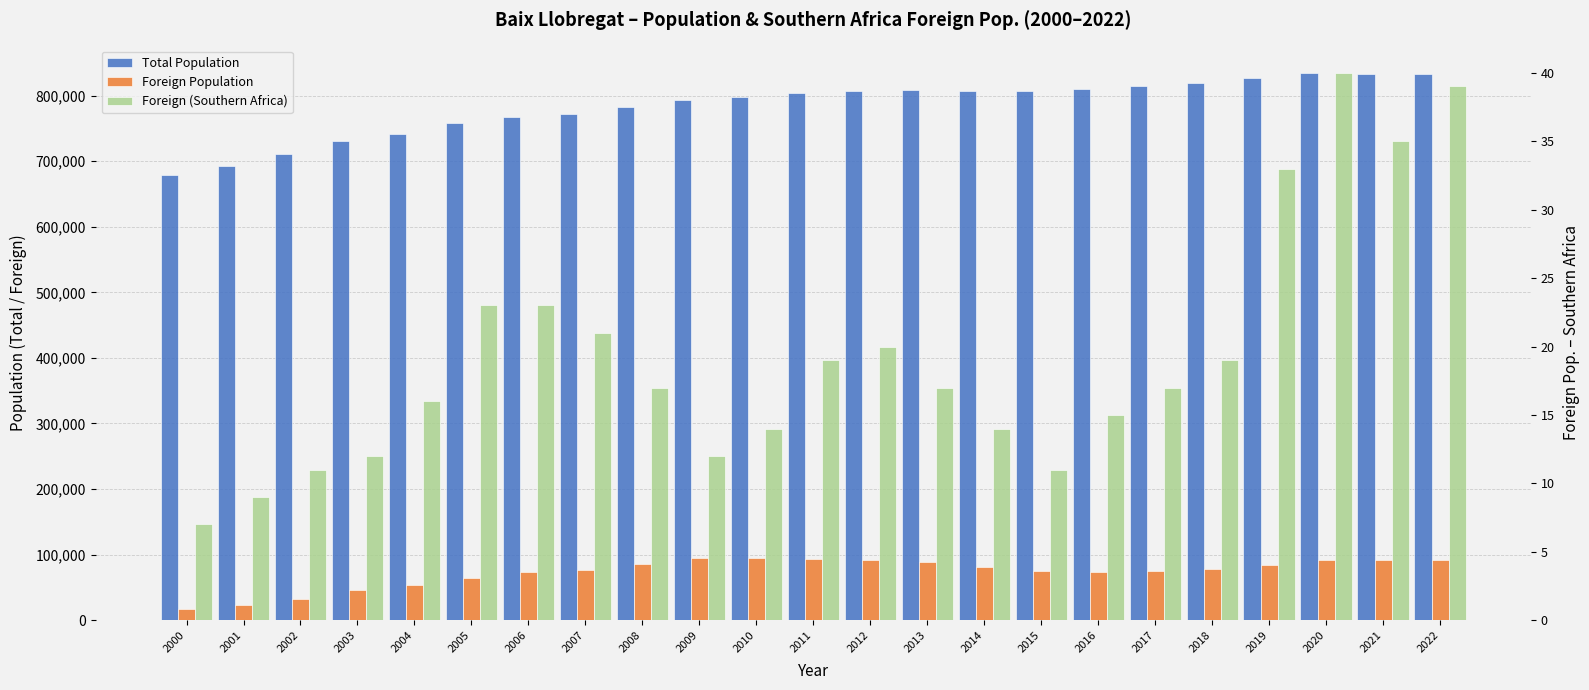

Is it true that Foreign Population equals 142744 at 2021?

False